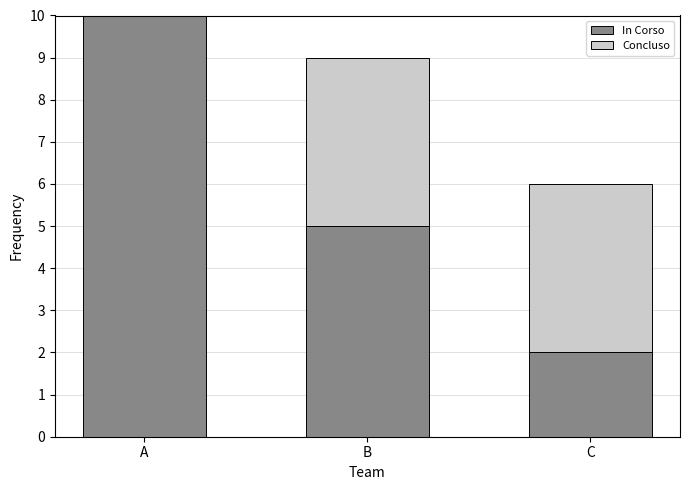

At B, list the series in order from largest to smallest.

In Corso, Concluso